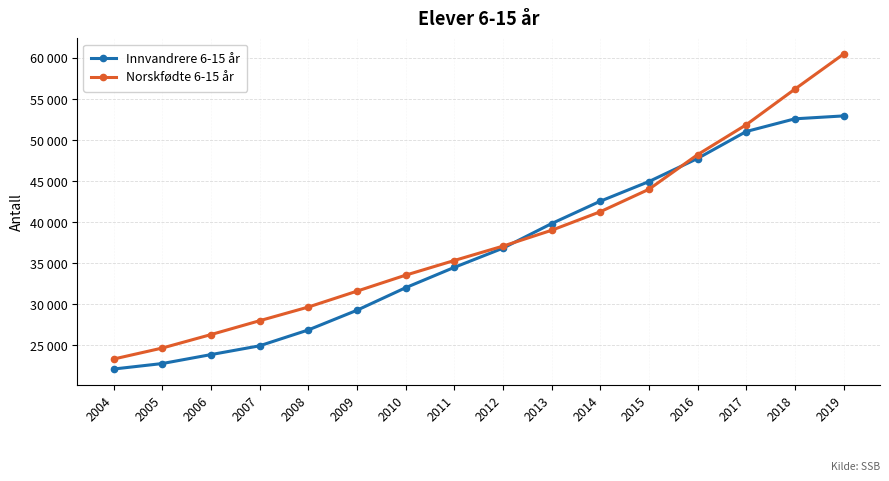

Reading left to right, list all the values displayed in this chart.

Innvandrere 6-15 år: 22123	22792	23879	24949	26877	29275	32019	34495	36831	39826	42551	44943	47755	51038	52586	52940
Norskfødte 6-15 år: 23338	24678	26315	28003	29666	31602	33548	35334	37084	39013	41269	44003	48216	51861	56196	60462